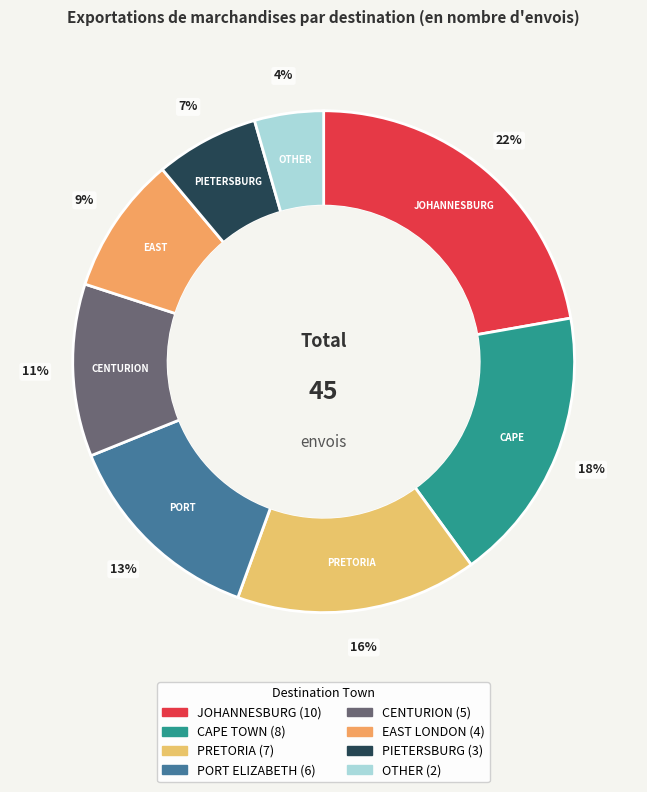

Does CENTURION represent more than half of the total?

No